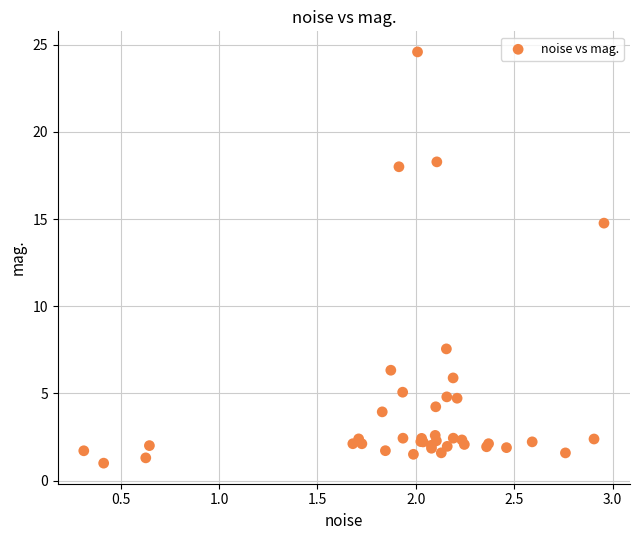

What Y value in the scatter plot is closest to 12?

14.8